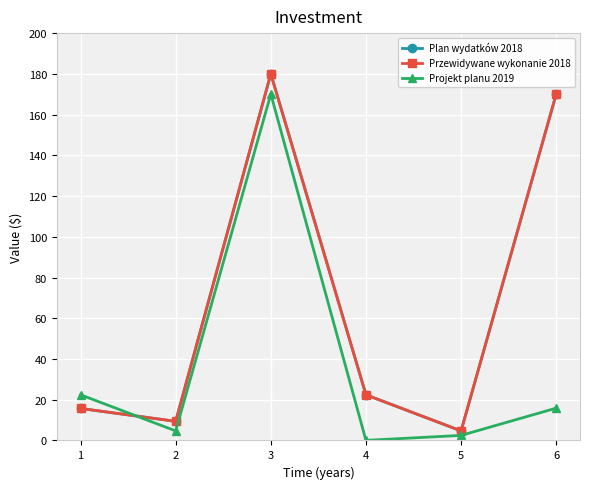

What is the value of the Przewidywane wykonanie 2018 point at the 5th from the left?

4.7